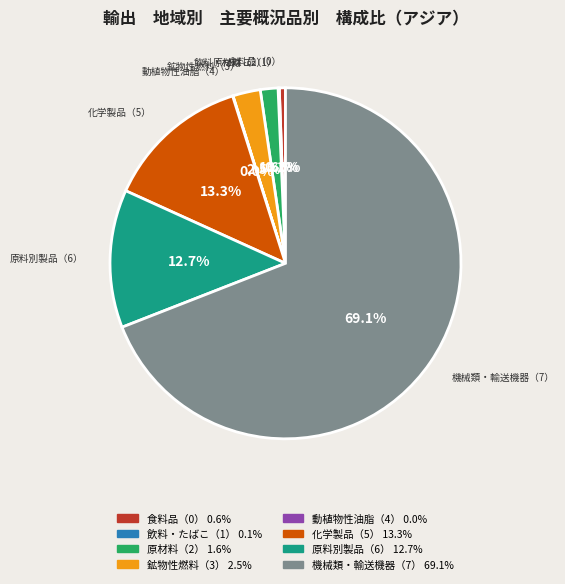

Is there any slice that represents more than half of the pie?

Yes